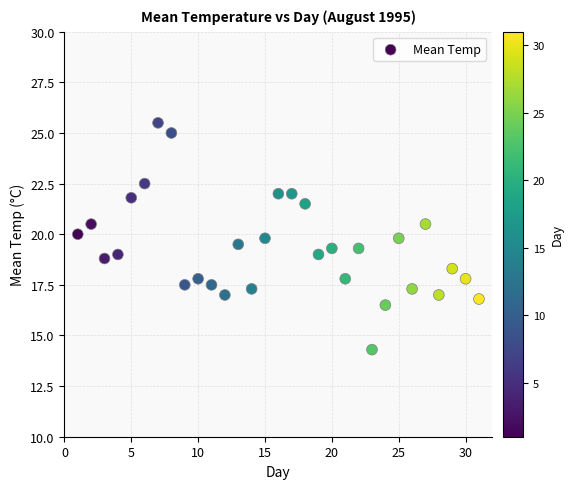

What is the range of X values (max minus min)?

30.0